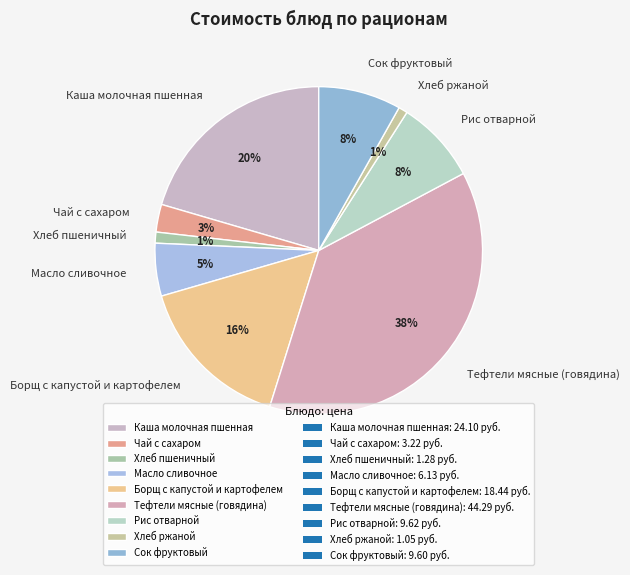

Which has a higher value, Хлеб пшеничный or Тефтели мясные (говядина)?

Тефтели мясные (говядина)